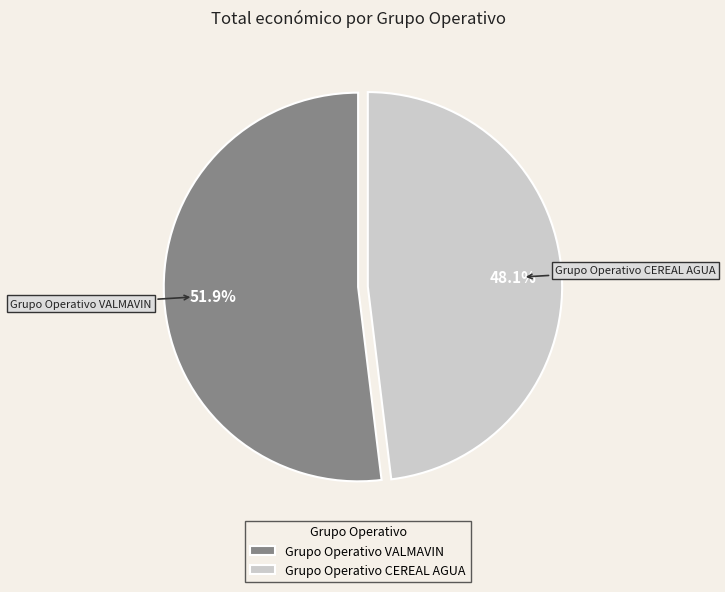

What percentage is the Grupo Operativo VALMAVIN slice, to the nearest percent?

52%